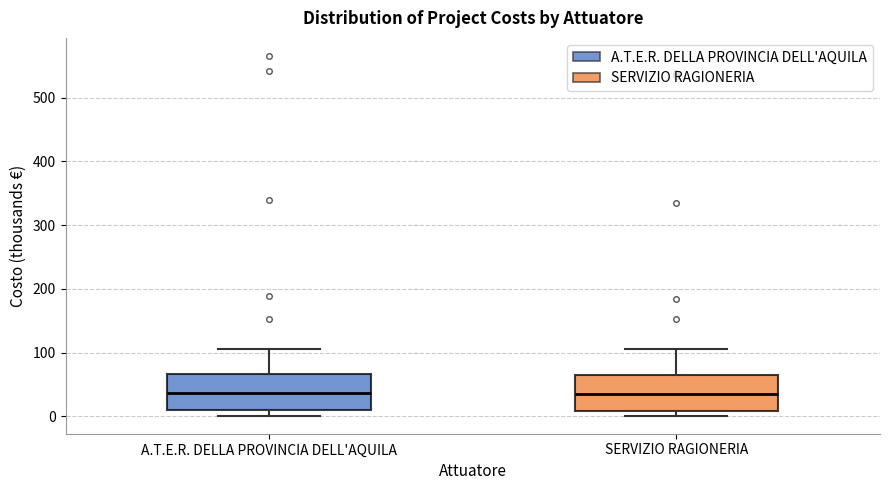

Reading left to right, transcribe this box plot: for each box, give where its median line is, the range the box spans, and where its two whiskers end, as read against the y-axis. The values are not printed on the chart, so give them approximately, as read against the axis.

A.T.E.R. DELLA PROVINCIA DELL'AQUILA: median 40, box 10 to 70, whiskers 0 to 110
SERVIZIO RAGIONERIA: median 40, box 10 to 60, whiskers 0 to 100